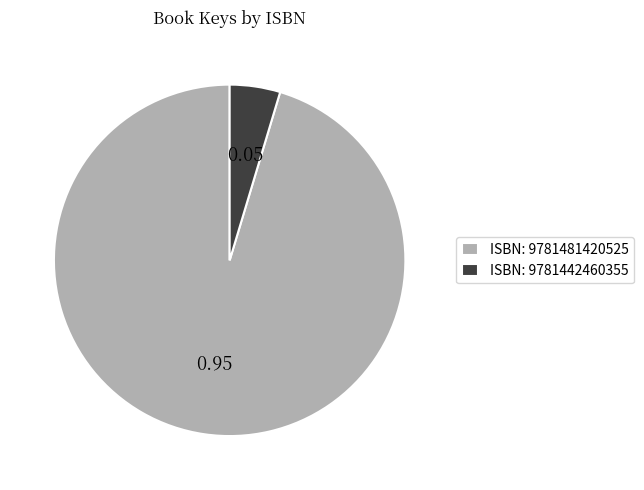

Combined, do ISBN: 9781442460355 and ISBN: 9781481420525 account for over 50%?

Yes